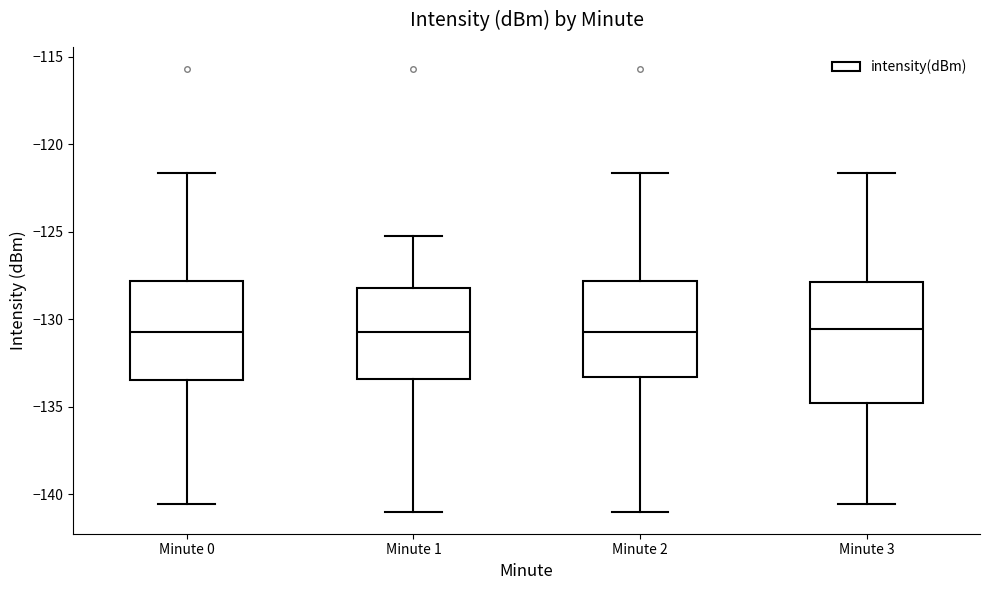

Reading left to right, read every box against the y-axis: the position of its median line, the range the box covers, and the ends of its whiskers. The values are not printed on the chart, so give them approximately, as read against the axis.

Minute 0: median -130.5, box -133.5 to -128.0, whiskers -140.5 to -121.5
Minute 1: median -130.5, box -133.5 to -128.0, whiskers -141.0 to -125.0
Minute 2: median -130.5, box -133.5 to -128.0, whiskers -141.0 to -121.5
Minute 3: median -130.5, box -135.0 to -128.0, whiskers -140.5 to -121.5